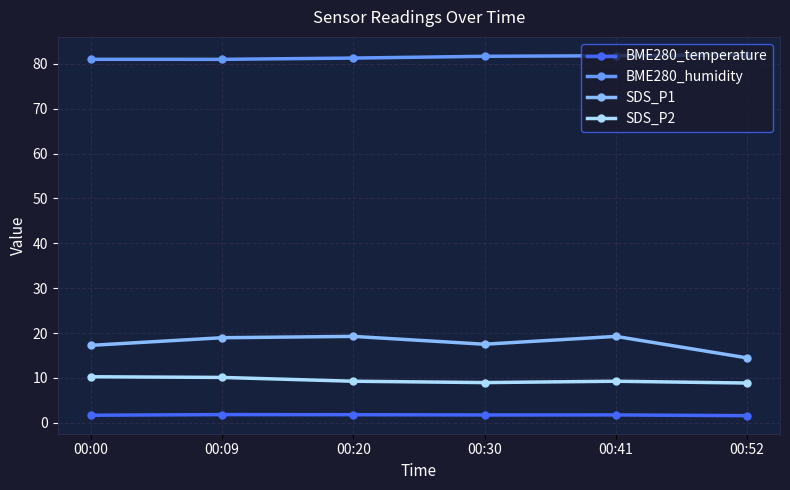

Which series has the widest spread of values?

SDS_P1